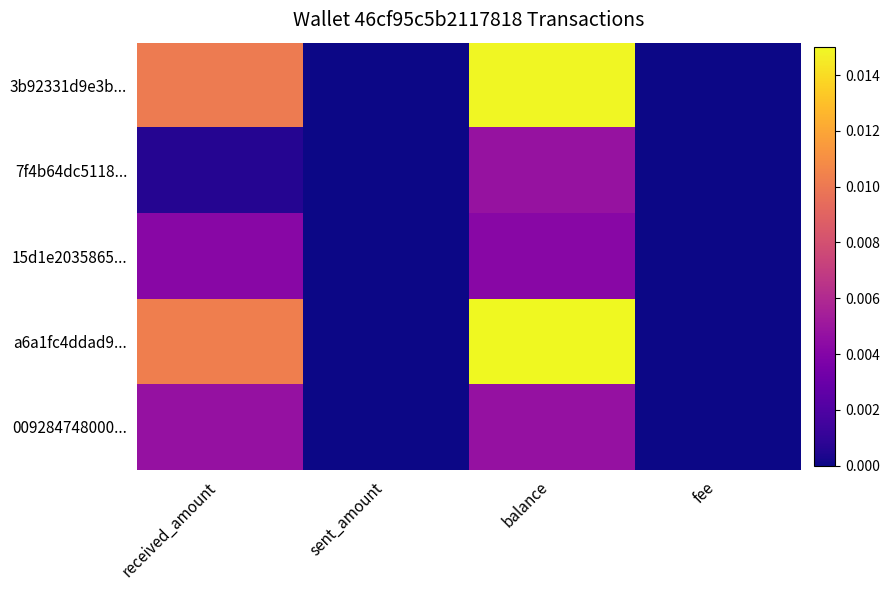

Which series has the largest total across all categories?

a6a1fc4ddad9...